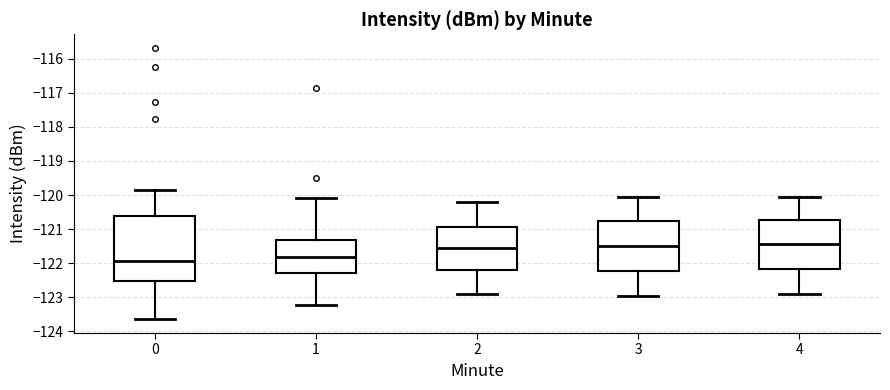

Reading left to right, read every box against the y-axis: the position of its median line, the range the box covers, and the ends of its whiskers. The values are not printed on the chart, so give them approximately, as read against the axis.

0: median -121.9, box -122.5 to -120.6, whiskers -123.6 to -119.9
1: median -121.8, box -122.3 to -121.3, whiskers -123.2 to -120.1
2: median -121.5, box -122.2 to -120.9, whiskers -122.9 to -120.2
3: median -121.5, box -122.2 to -120.8, whiskers -122.9 to -120.0
4: median -121.4, box -122.2 to -120.7, whiskers -122.9 to -120.0